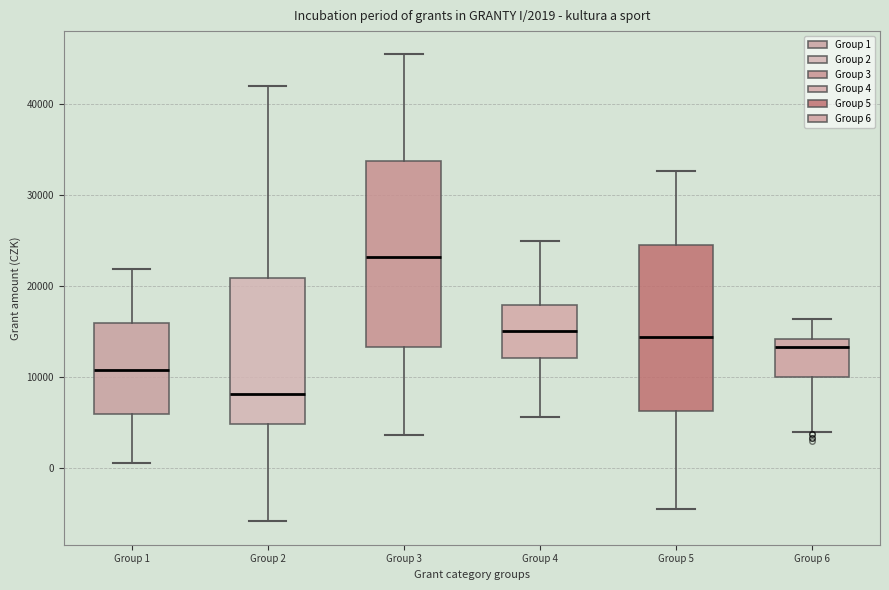

Which box is the tallest, from its lower edge to its upper edge?

Group 3